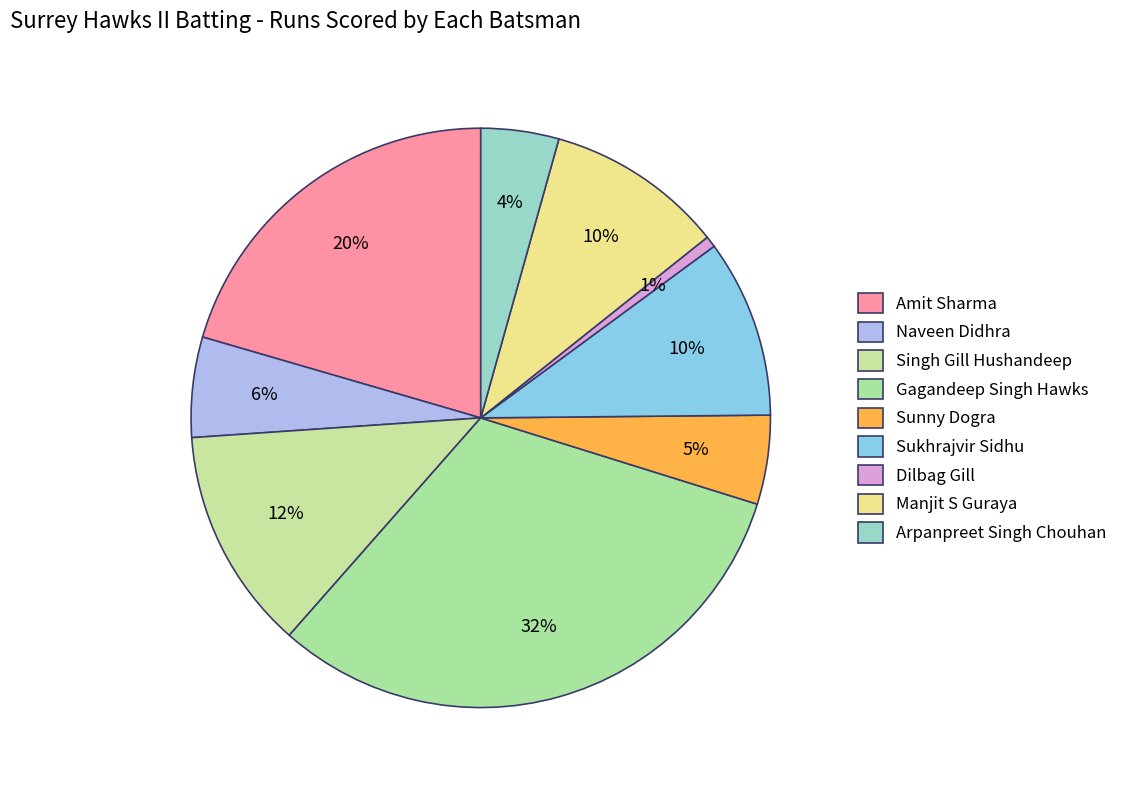

Does Amit Sharma account for over 50% of the chart?

No